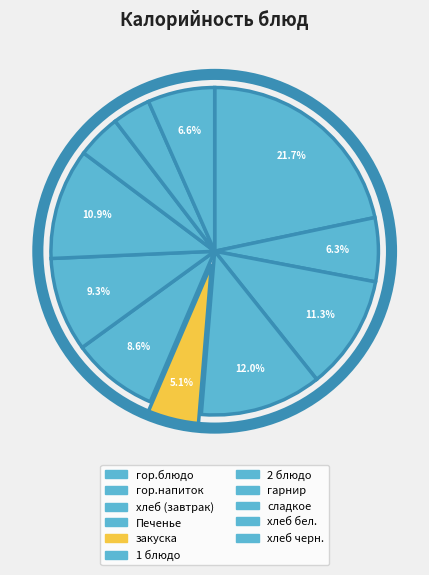

Does 1 блюдо represent more than half of the total?

No